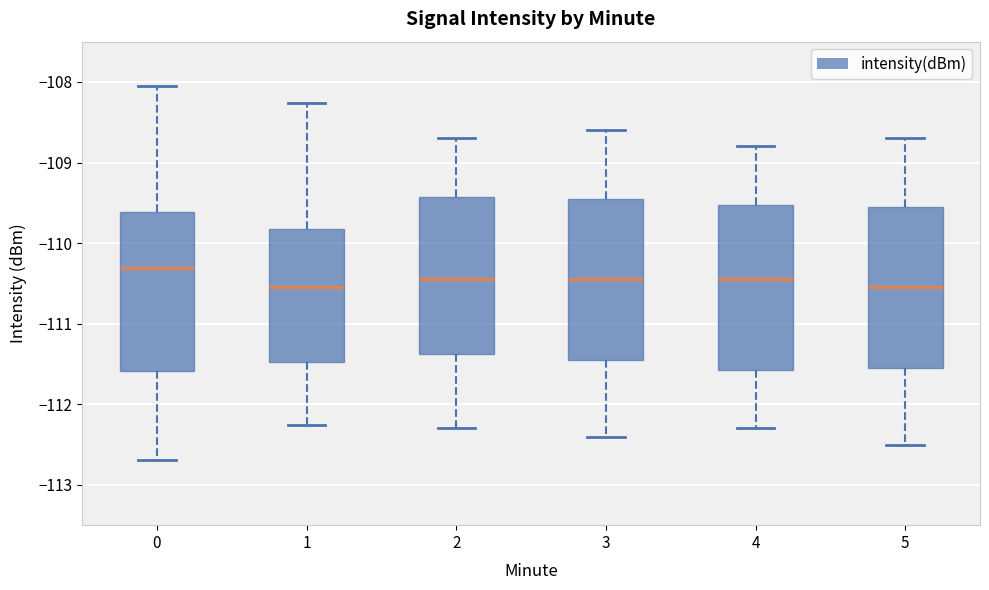

Reading left to right, read every box against the y-axis: the position of its median line, the range the box covers, and the ends of its whiskers. The values are not printed on the chart, so give them approximately, as read against the axis.

0: median -110.3, box -111.6 to -109.6, whiskers -112.7 to -108.1
1: median -110.5, box -111.5 to -109.8, whiskers -112.3 to -108.3
2: median -110.4, box -111.4 to -109.4, whiskers -112.3 to -108.7
3: median -110.4, box -111.4 to -109.4, whiskers -112.4 to -108.6
4: median -110.4, box -111.6 to -109.5, whiskers -112.3 to -108.8
5: median -110.5, box -111.5 to -109.5, whiskers -112.5 to -108.7